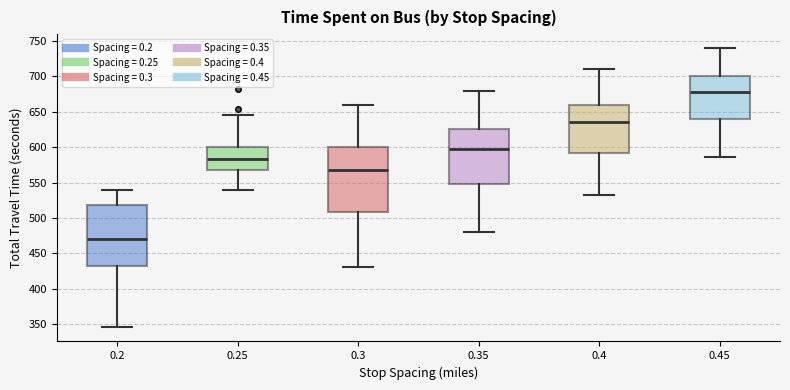

Reading left to right, transcribe this box plot: for each box, give where its median line is, the range the box spans, and where its two whiskers end, as read against the y-axis. The values are not printed on the chart, so give them approximately, as read against the axis.

0.2: median 470, box 430 to 520, whiskers 345 to 540
0.25: median 585, box 570 to 600, whiskers 540 to 645
0.3: median 570, box 510 to 600, whiskers 430 to 660
0.35: median 600, box 545 to 625, whiskers 480 to 680
0.4: median 635, box 590 to 660, whiskers 535 to 710
0.45: median 680, box 640 to 700, whiskers 585 to 740